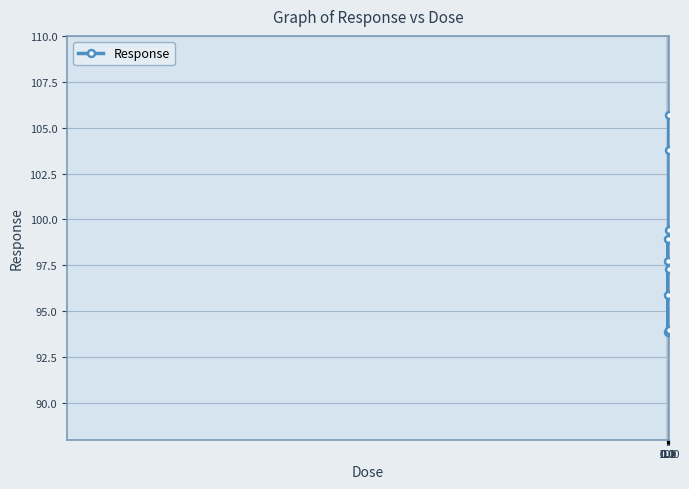

What is the average value?

98.5